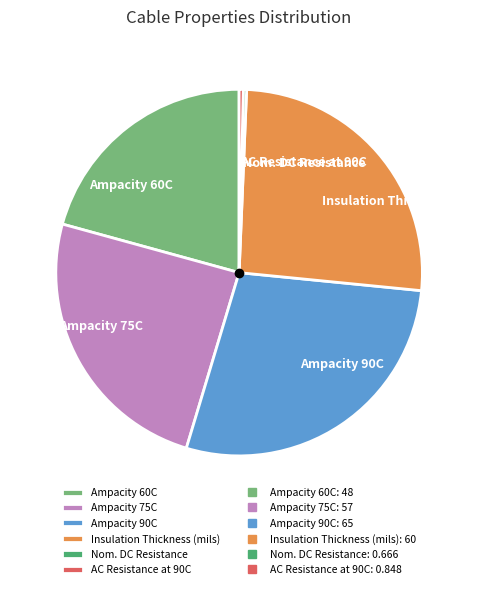

Which category has the biggest portion of the pie?

Ampacity 90C